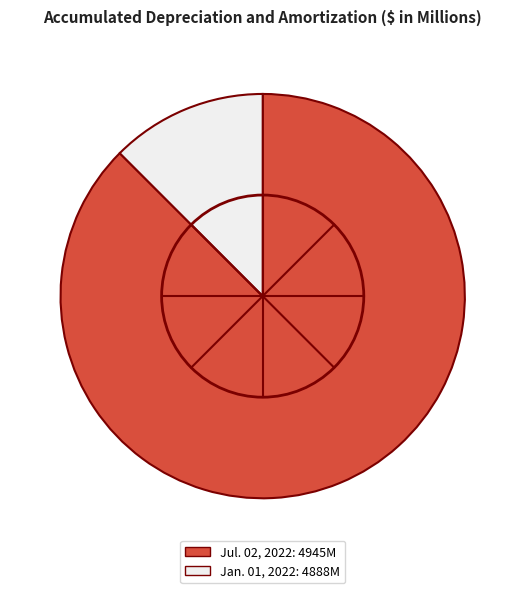

Which has a higher value, Jan. 01, 2022 or Jul. 02, 2022?

Jul. 02, 2022